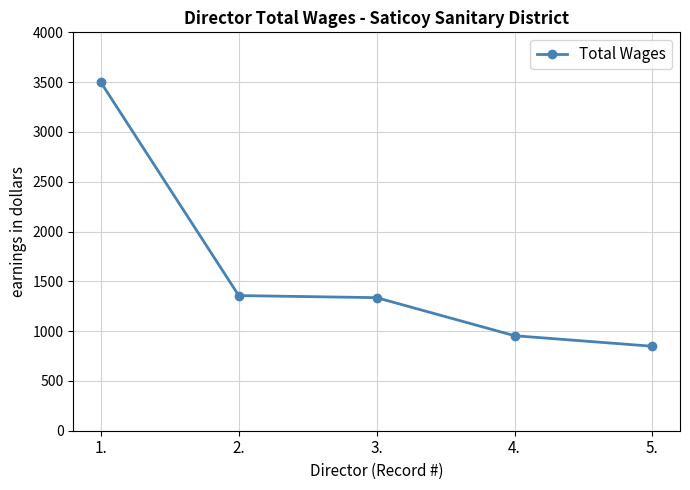

What is the label of the 5th point from the left?

5.